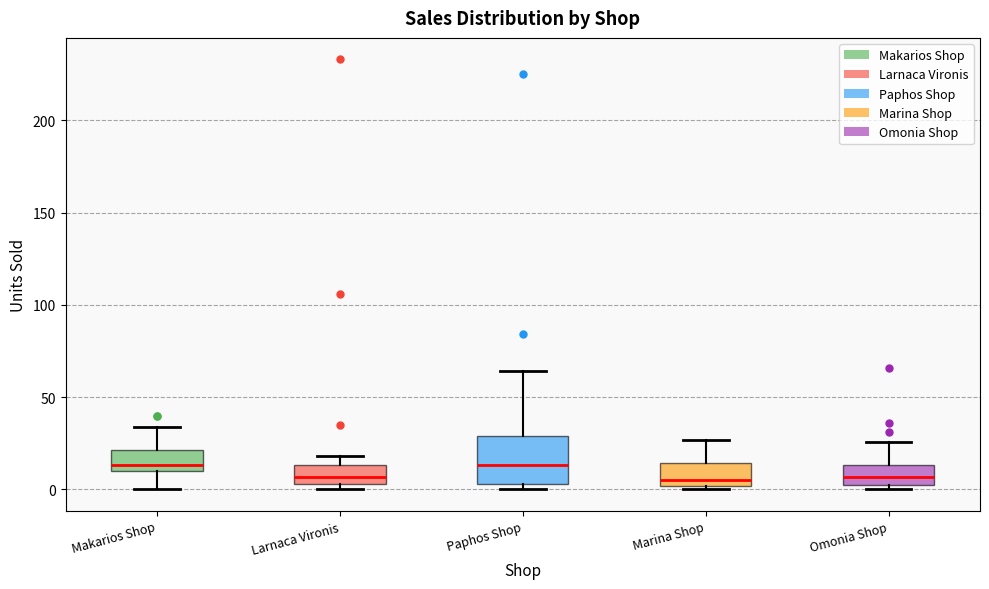

Reading left to right, read every box against the y-axis: the position of its median line, the range the box covers, and the ends of its whiskers. The values are not printed on the chart, so give them approximately, as read against the axis.

Makarios Shop: median 15, box 10 to 20, whiskers 0 to 35
Larnaca Vironis: median 5 (just above the box's lower edge), box 5 to 15, whiskers 0 to 20
Paphos Shop: median 15, box 5 to 30, whiskers 0 to 65
Marina Shop: median 5, box 0 to 15, whiskers 0 (just below the box's lower edge) to 25
Omonia Shop: median 5 (inside the box), box 5 to 15, whiskers 0 to 25